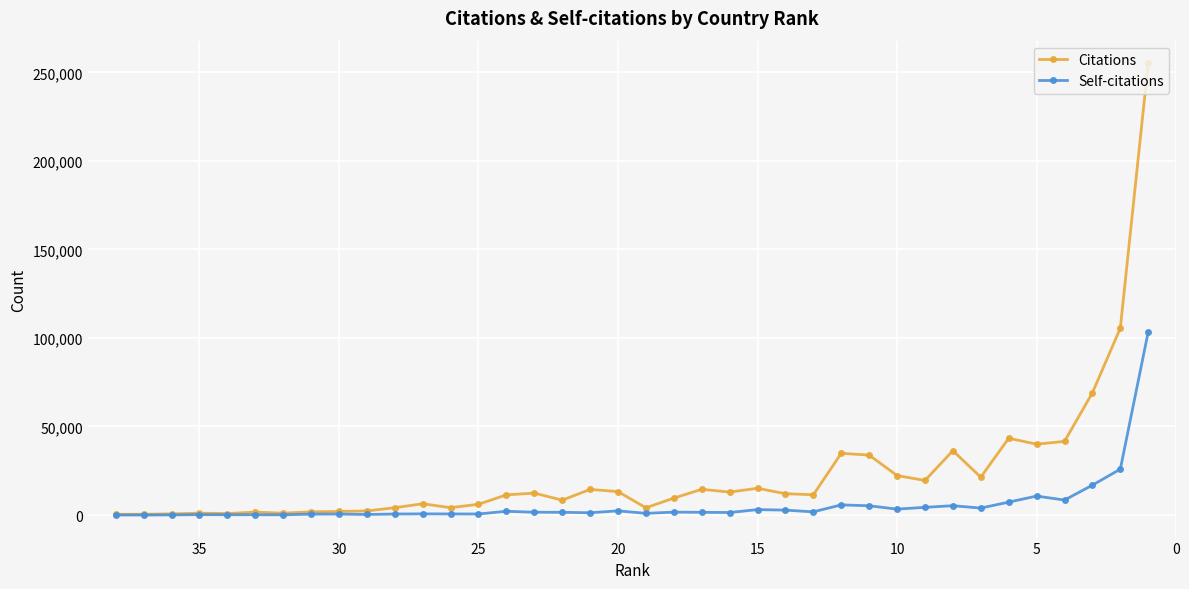

Rank the series by their average value, from highest to lowest.

Citations, Self-citations